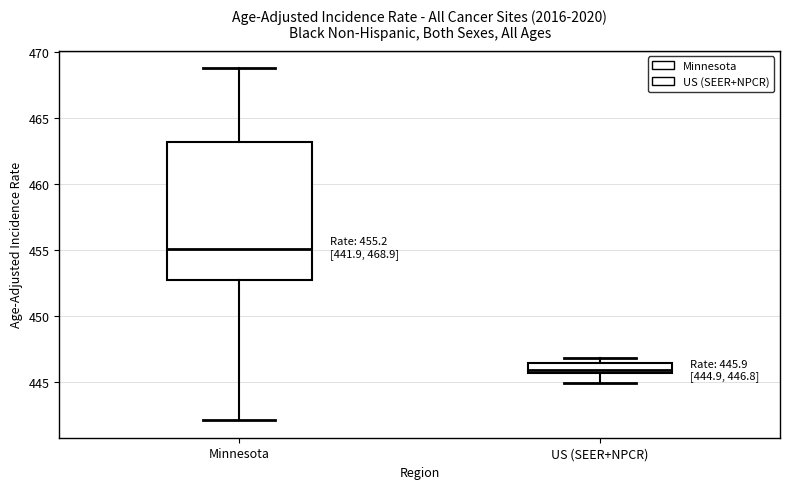

Which box's median line is the lowest?

US (SEER+NPCR)